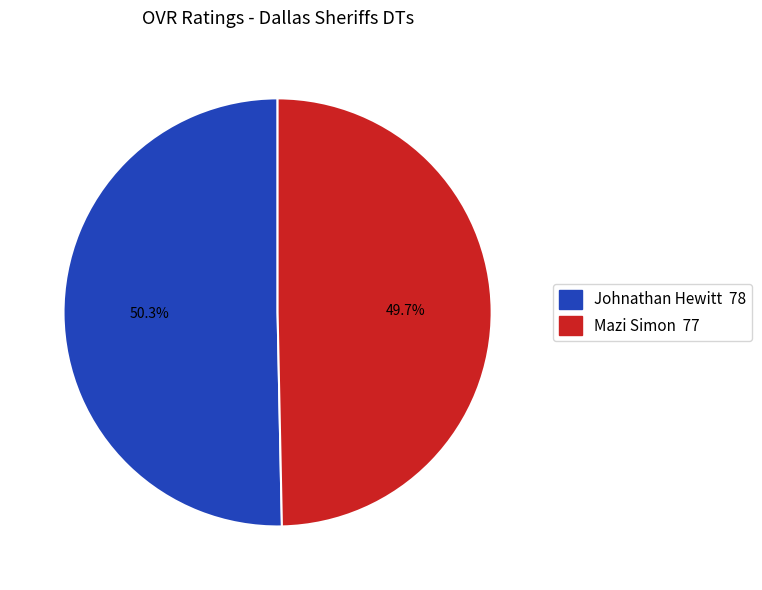

How many segments does this pie chart have?

2